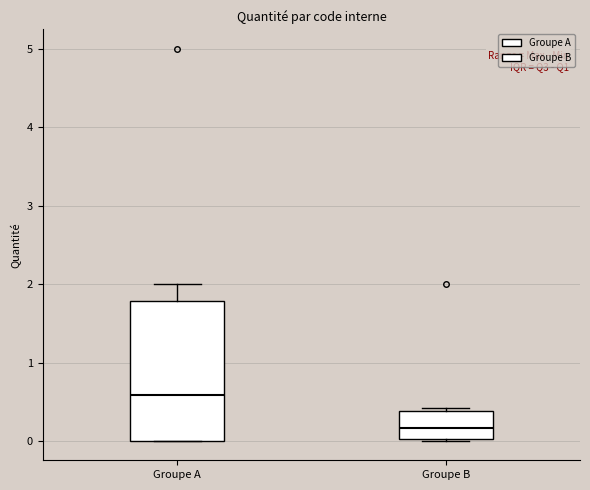

Where is the lower edge of the box for Groupe B on the y-axis? The values are not printed on the chart, so give them approximately, as read against the axis.

0.0